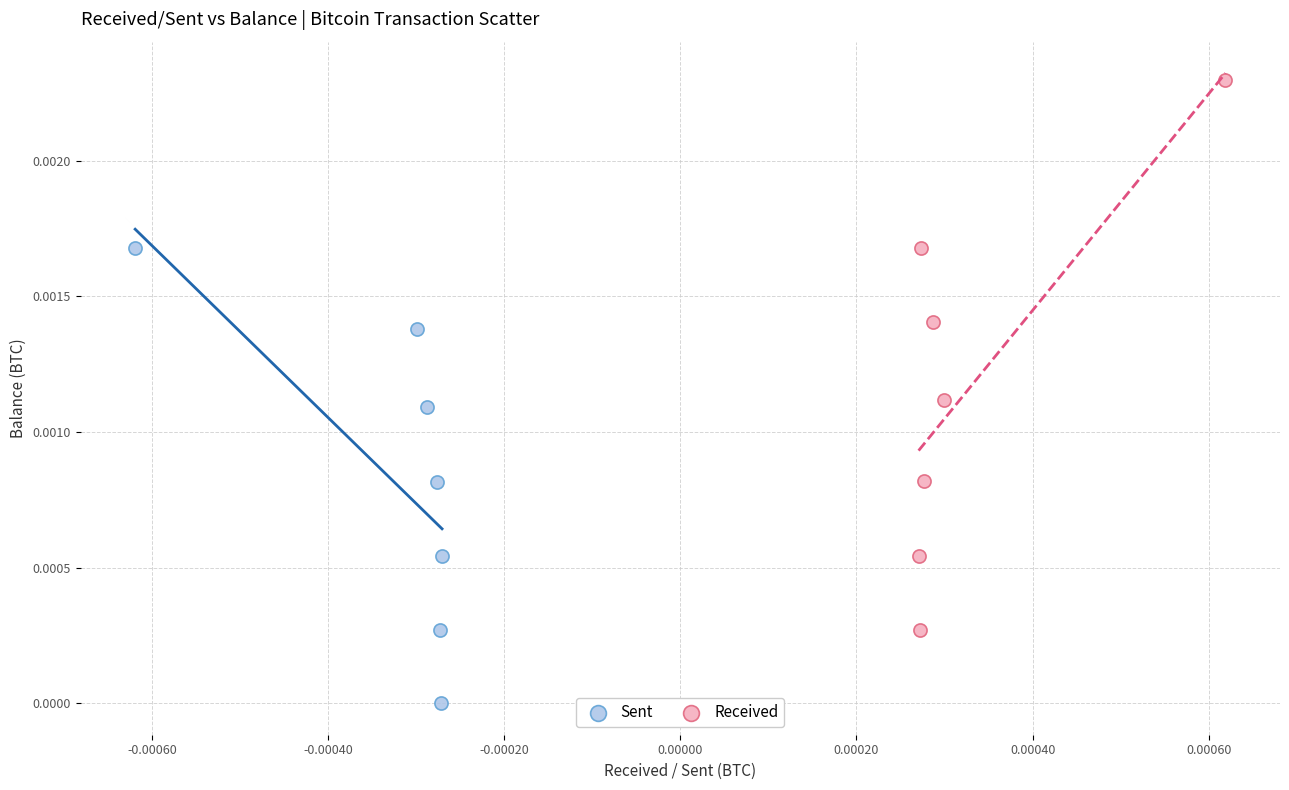

Which series contains the highest Y value?

Received